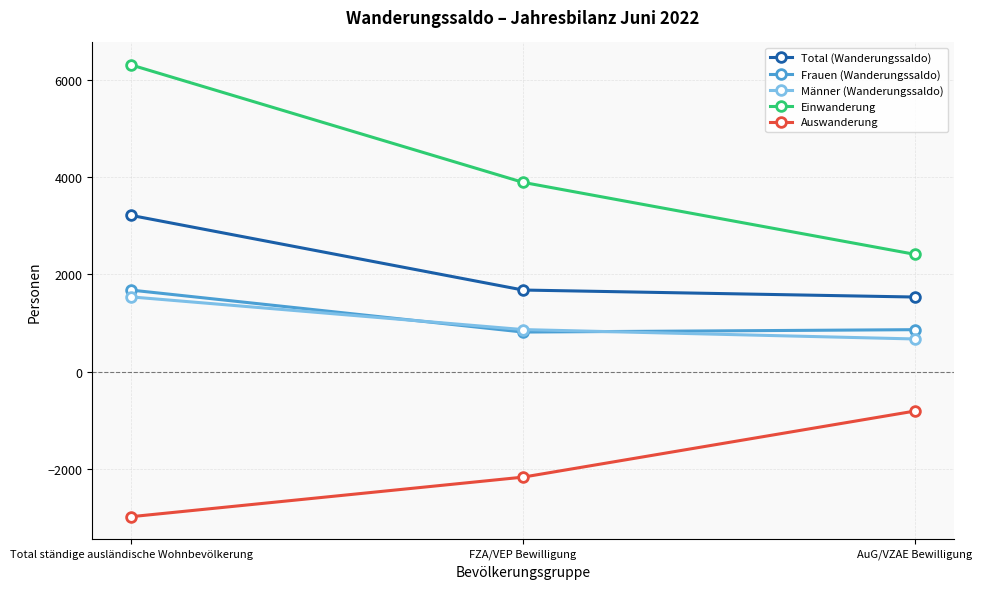

Between Total ständige ausländische Wohnbevölkerung and FZA/VEP Bewilligung, which series saw the biggest shift?

Einwanderung